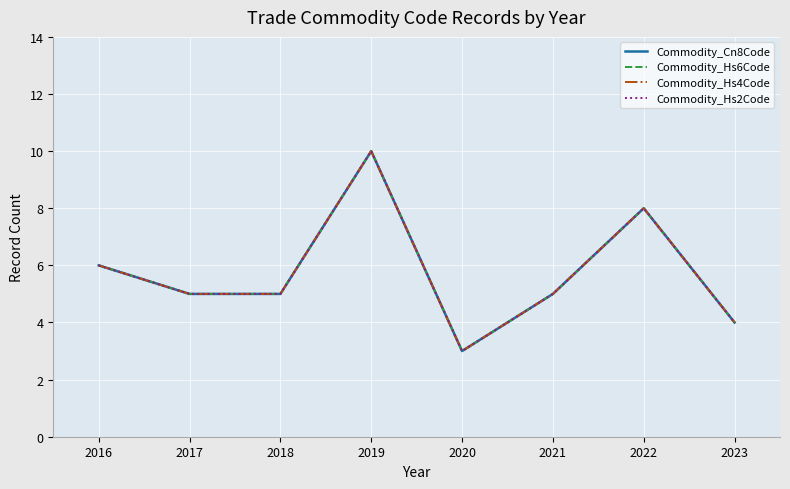

Where does the Commodity_Hs6Code series first go above 5?

2016